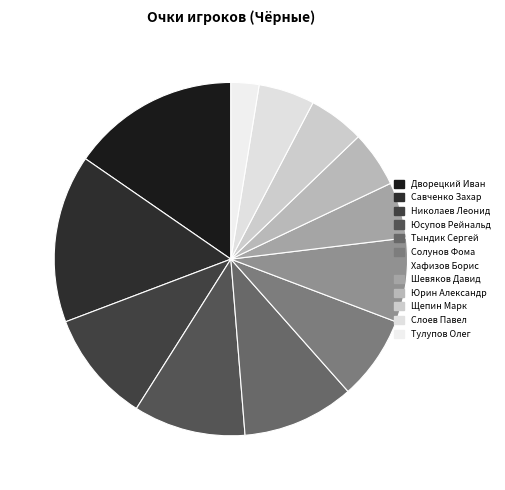

To the nearest percent, what percentage of the pie is Дворецкий Иван?

15%